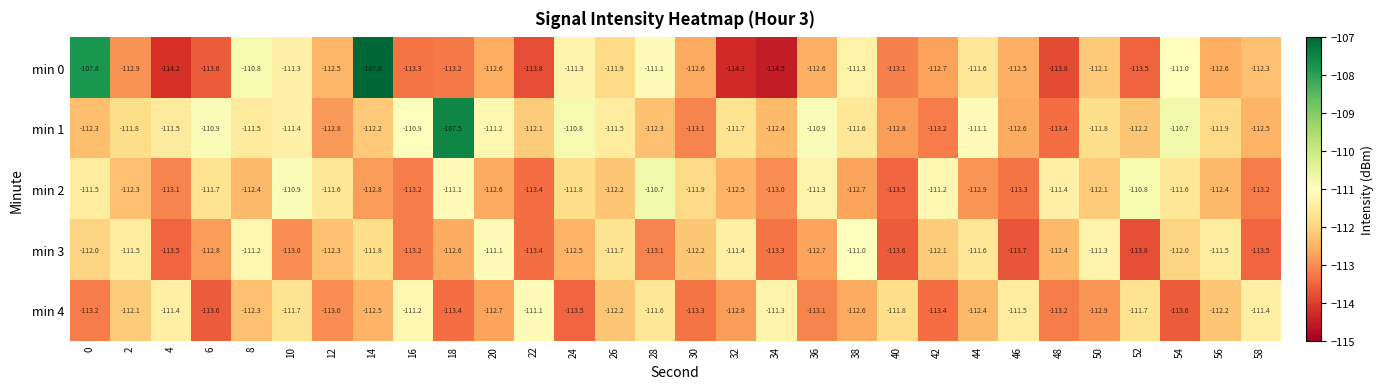

At which label does min 2 reach its minimum?

40